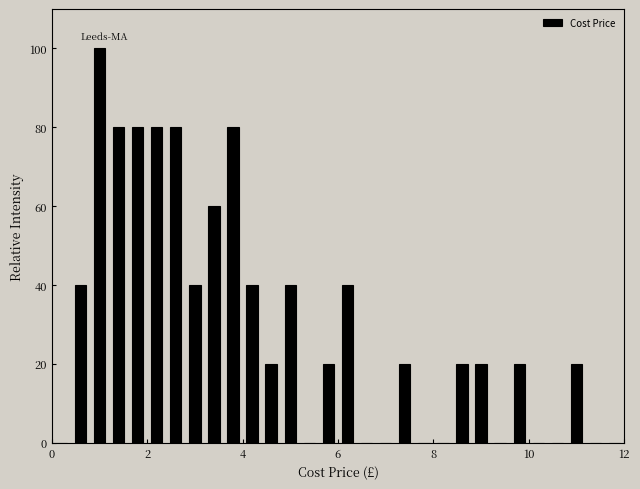

Around what value on the x-axis is the tallest bar? Give the approximate position of its centre, as read against the axis.

1.0